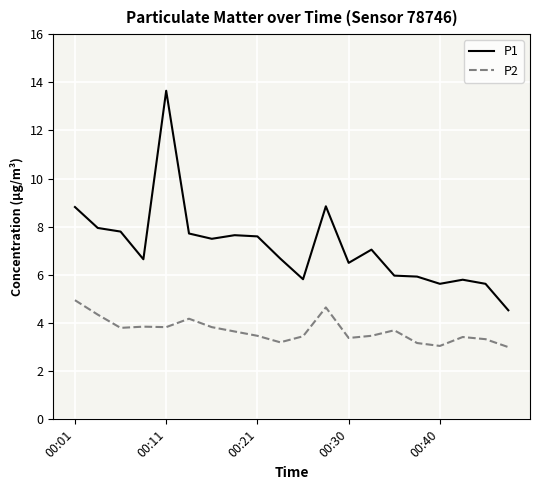

Which series has the widest spread of values?

P1